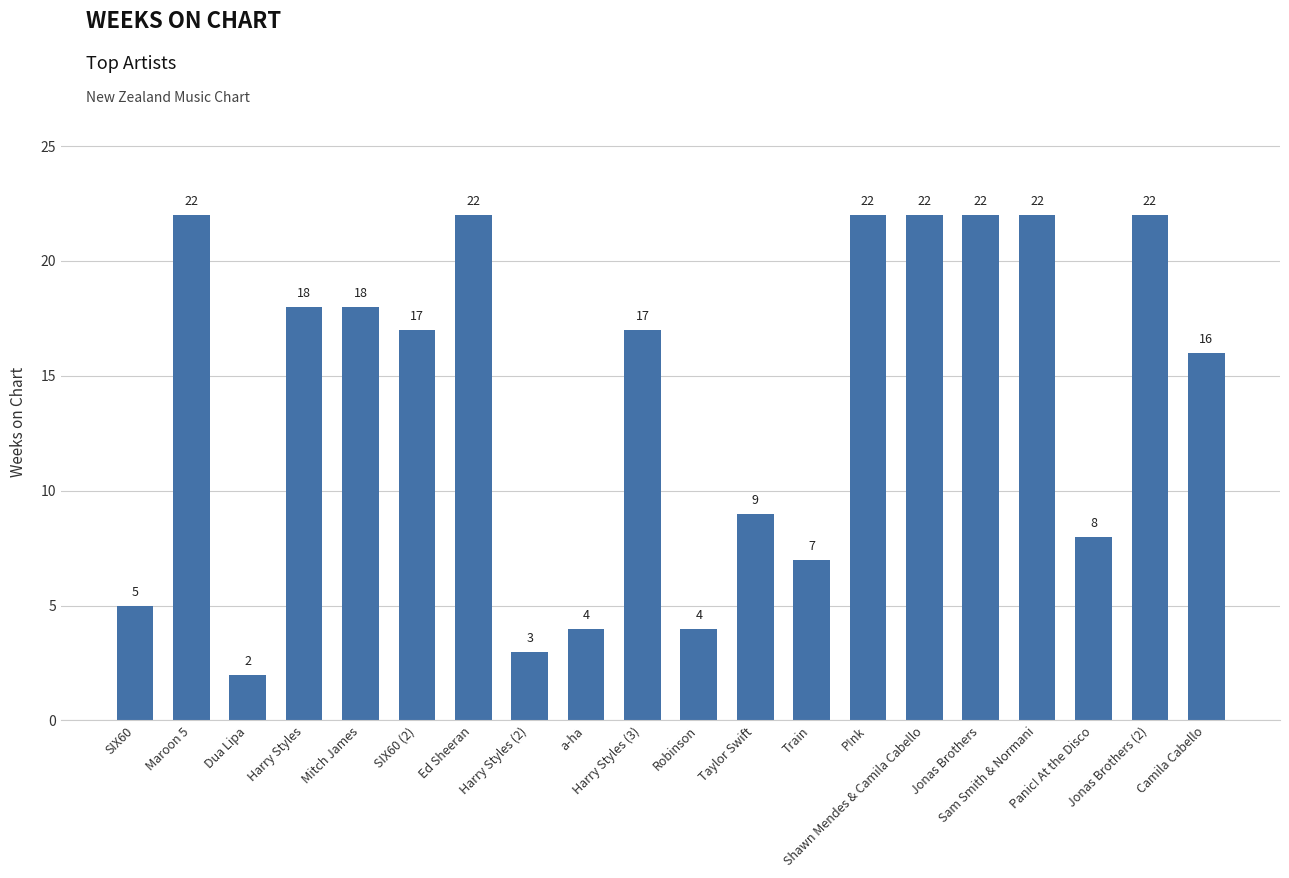

Are the bars grouped side by side (vs. stacked)?

No